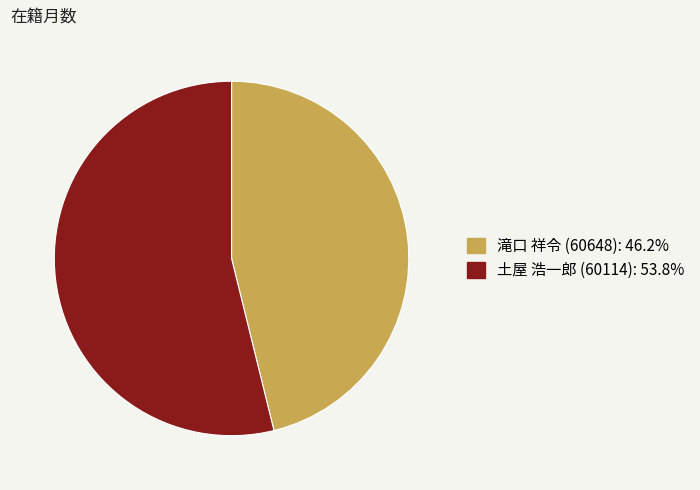

What is the ratio of the value at 土屋 浩一郎 (60114) to the value at 滝口 祥令 (60648)?

1.2